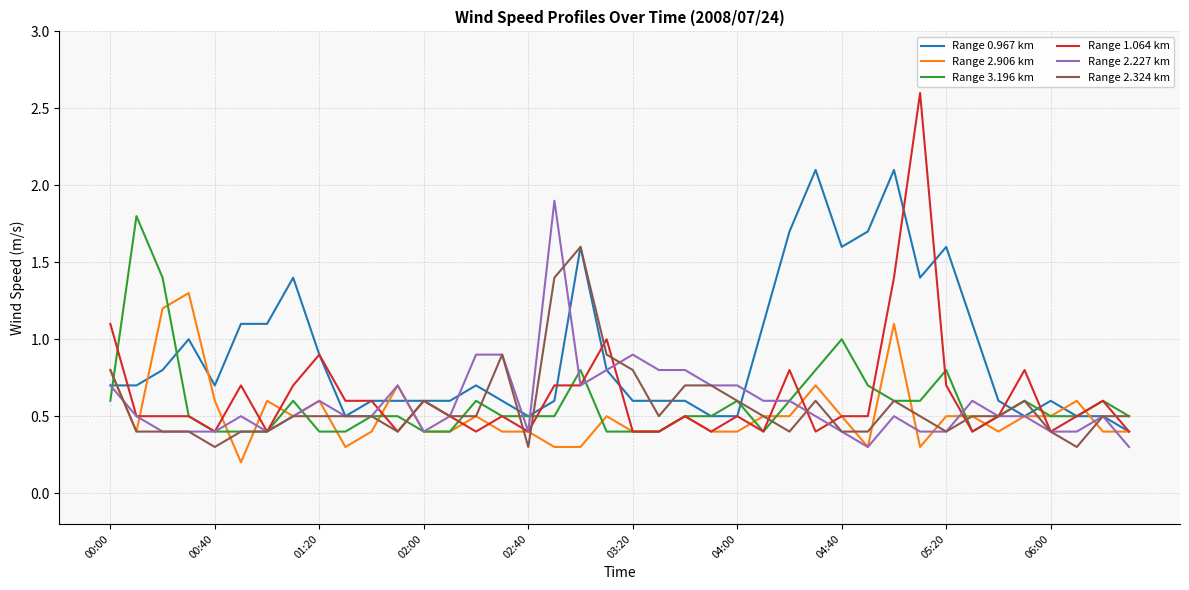

What is the highest value of the Range 2.227 km series?

1.9